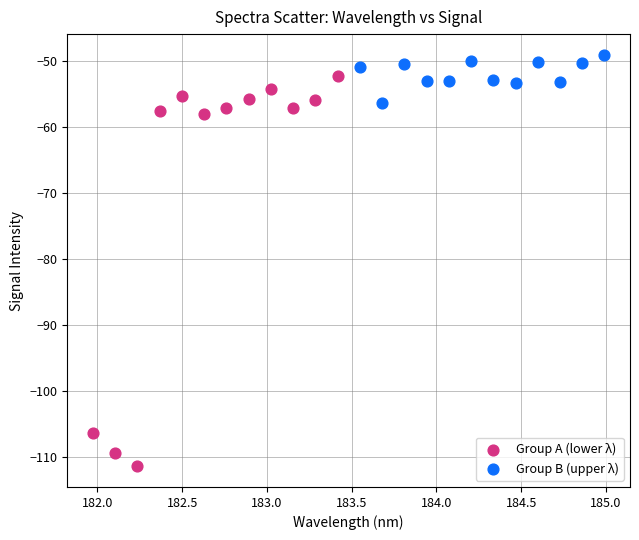

Which series reaches the maximum Y coordinate?

Group B (upper λ)